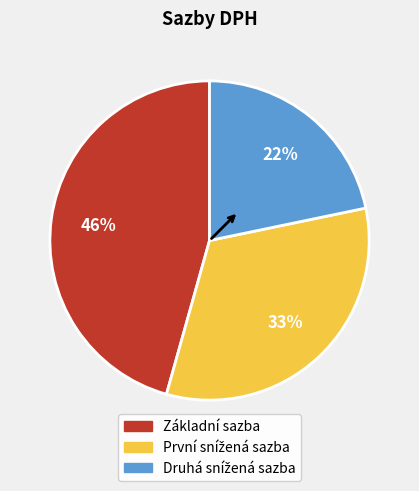

Is there a majority slice in this chart?

No